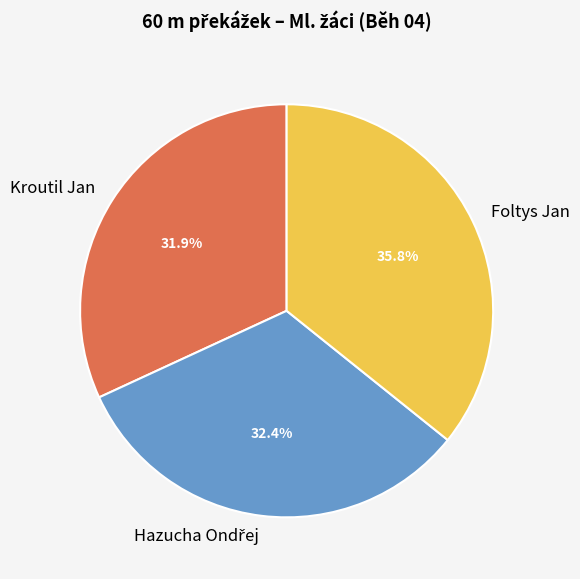

How many segments does this pie chart have?

3